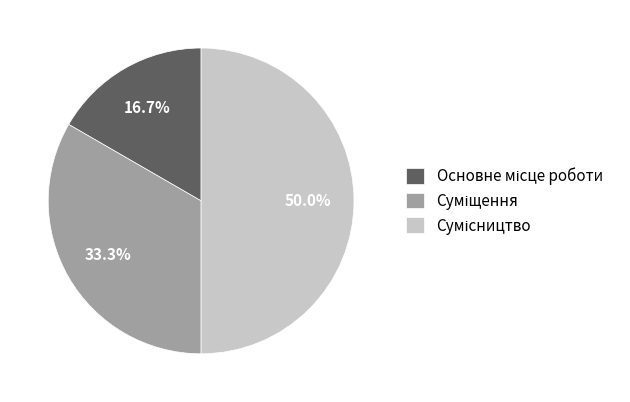

Is it true that Основне місце роботи is 3% of the pie?

False